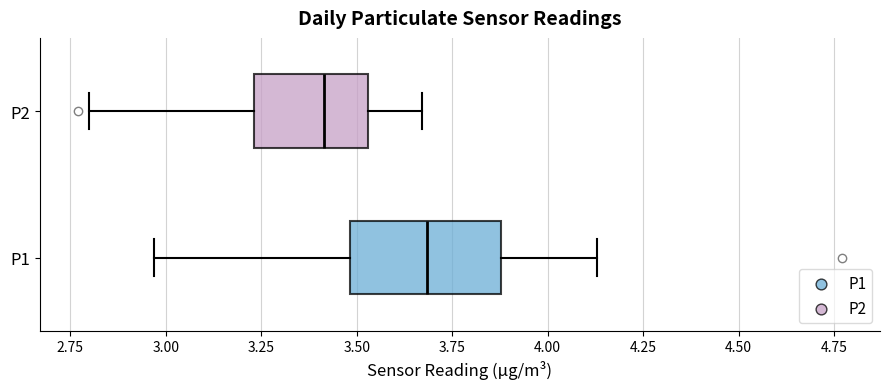

Which box is the widest, from its left edge to its right edge?

P1